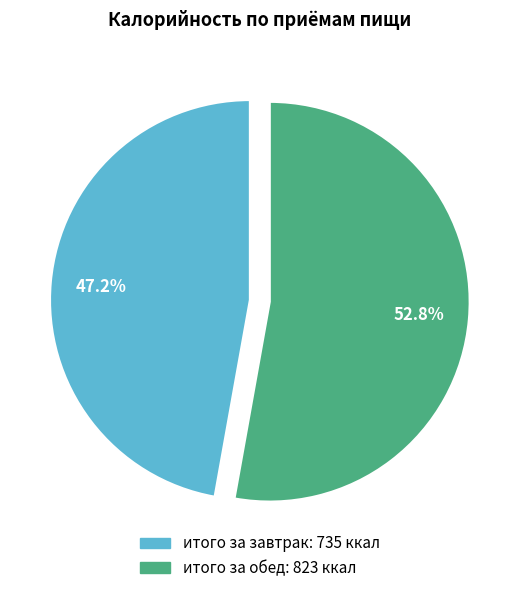

Does any single category account for the majority?

Yes